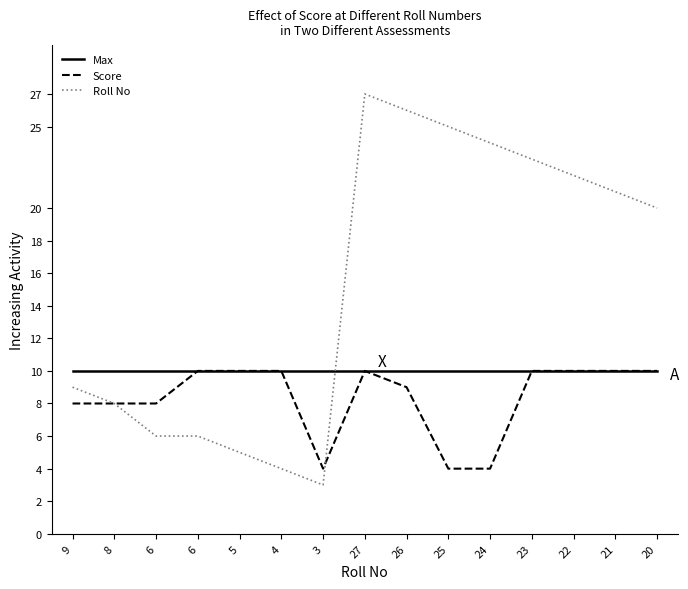

Reading left to right, what are all the values shown in this chart?

Max: 10	10	10	10	10	10	10	10	10	10	10	10	10	10	10
Score: 8	8	8	10	10	10	4	10	9	4	4	10	10	10	10
Roll No: 9	8	6	6	5	4	3	27	26	25	24	23	22	21	20